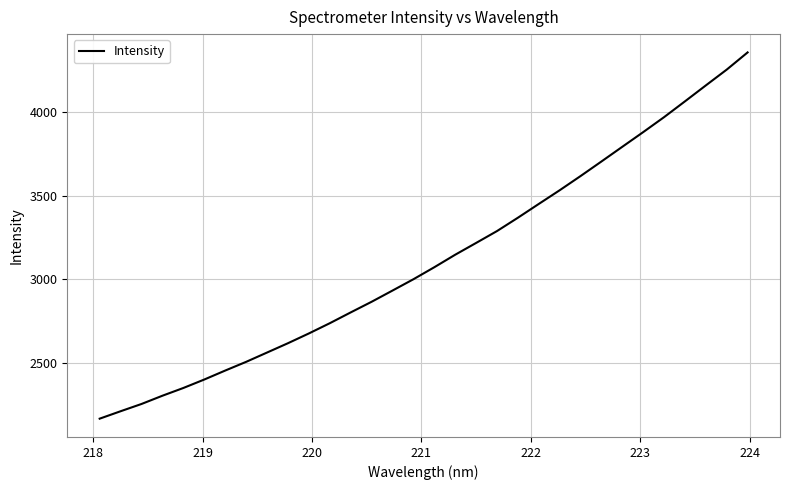

True or false: there are more than 2 points higher than both neighbors.

False